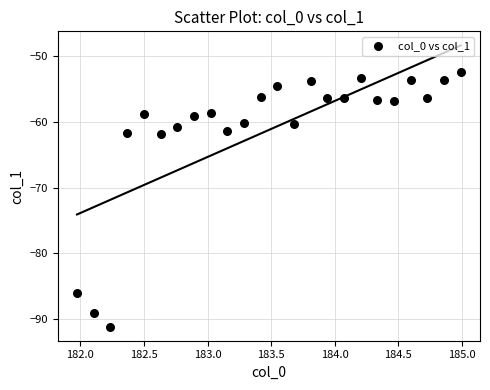

What is the range of X values (max minus min)?

3.0